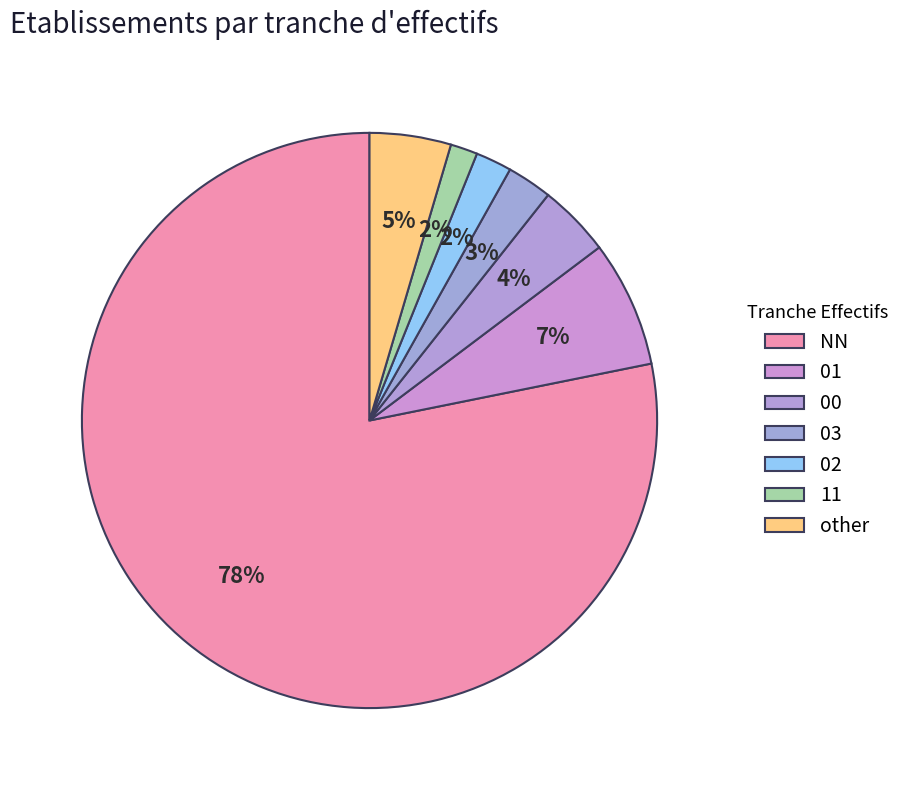

Count the number of slices in the pie.

7